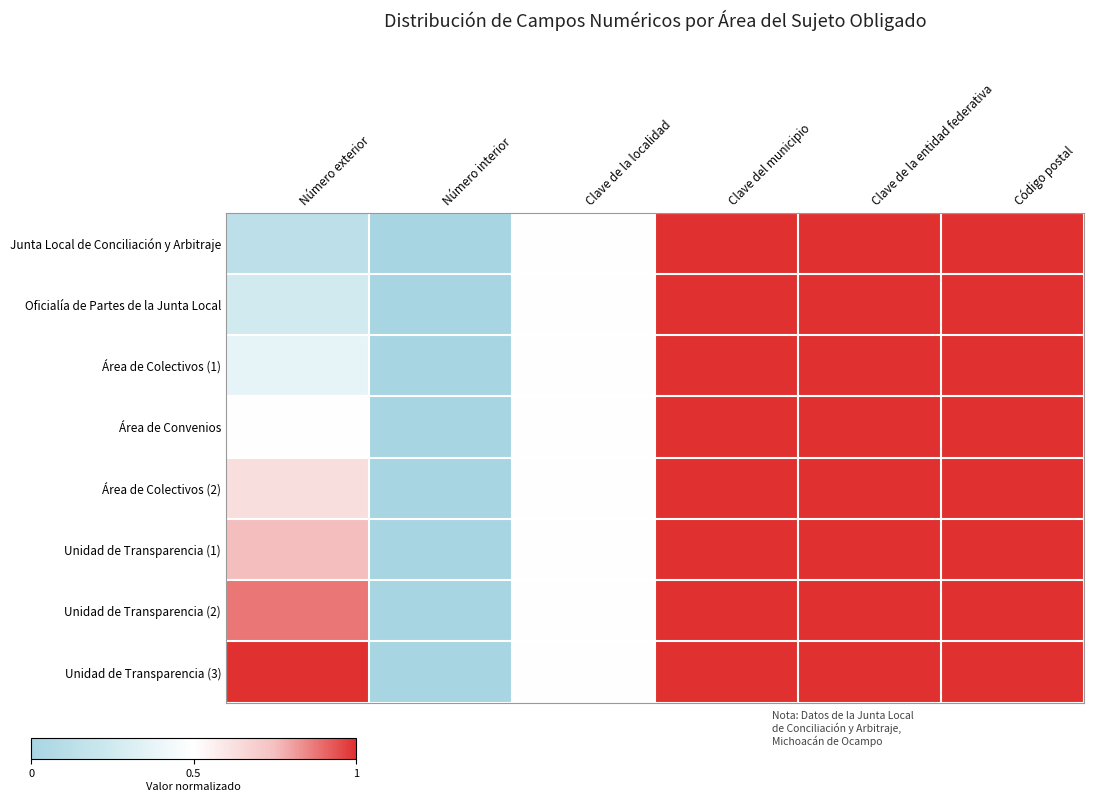

At which category is the sum across all series the highest?

Clave del municipio